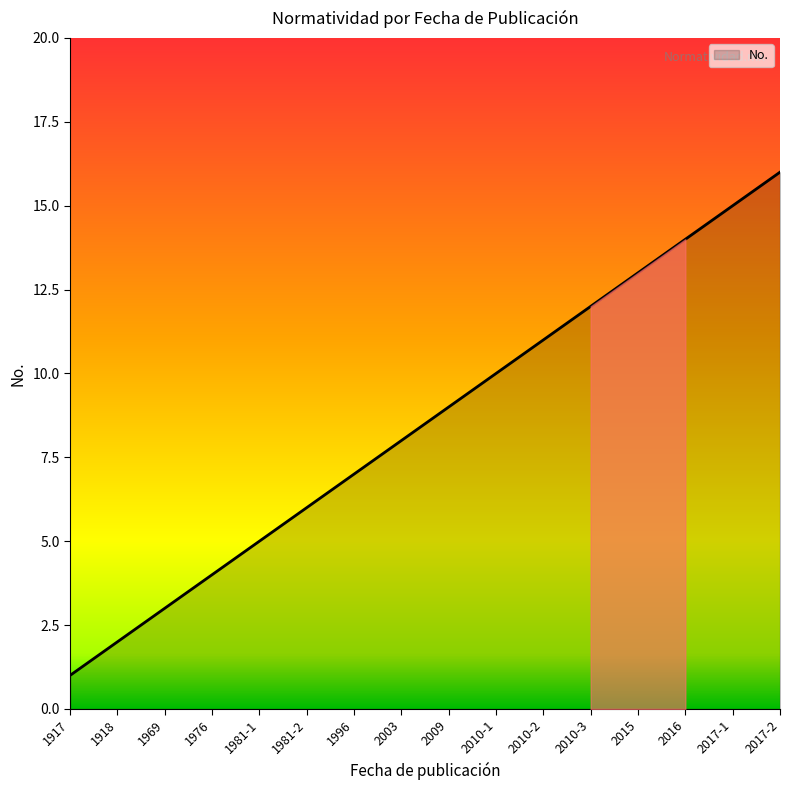

Reading right to left, list all the values displayed in this chart.

2017-2=16	2017-1=15	2016=14	2015=13	2010-3=12	2010-2=11	2010-1=10	2009=9	2003=8	1996=7	1981-2=6	1981-1=5	1976=4	1969=3	1918=2	1917=1